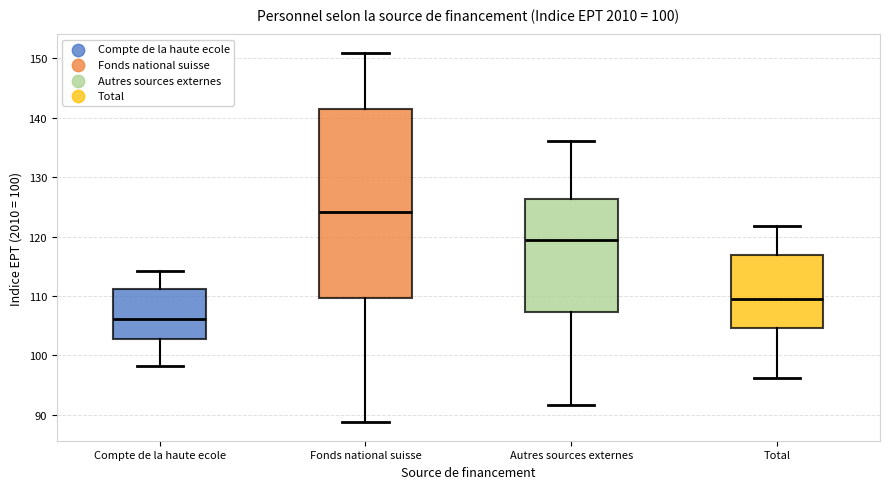

Which box has the lowest median line?

Compte de la haute ecole